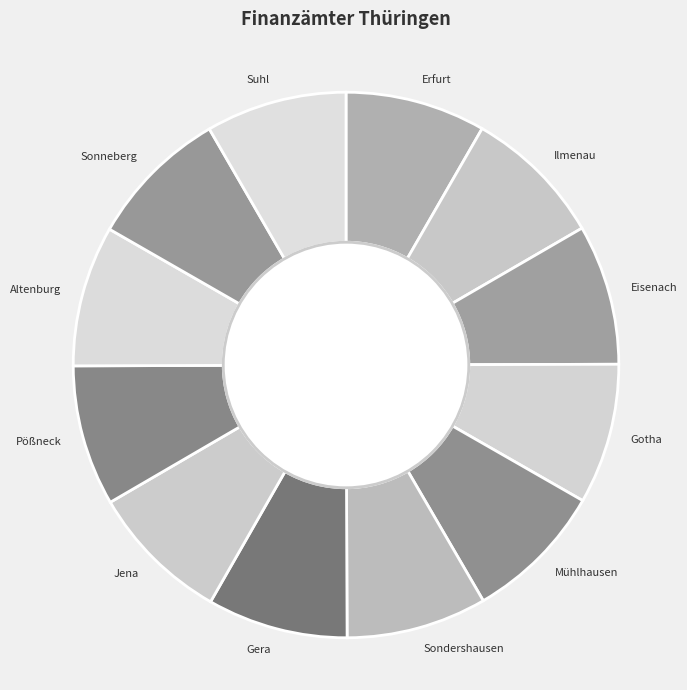

The Sondershausen slice represents 15% of the pie. True or false?

False